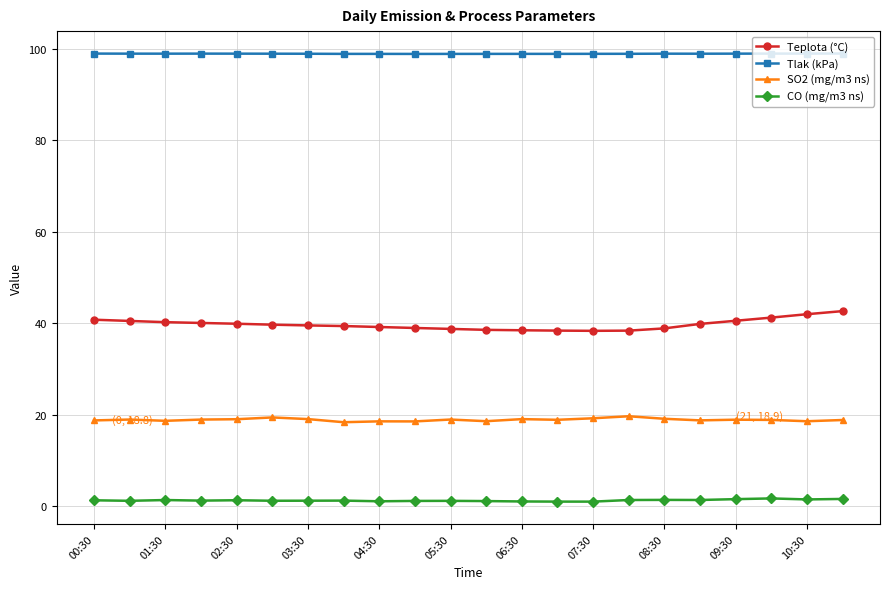

True or false: SO2 (mg/m3 ns) and Teplota (°C) intersect in this chart.

False